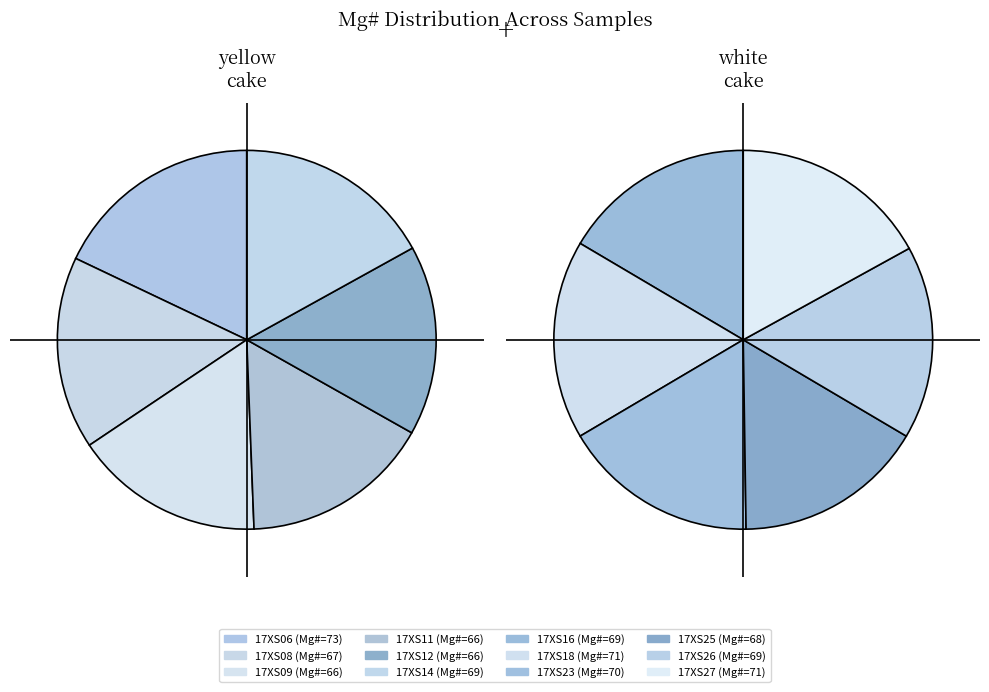

Which slice is the largest?

17XS06